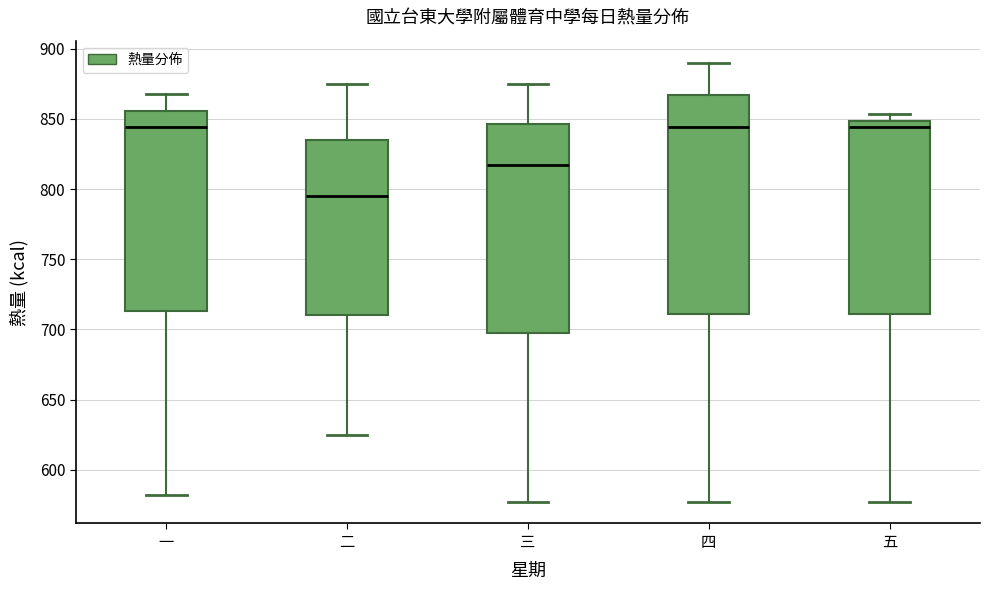

Reading left to right, read every box against the y-axis: the position of its median line, the range the box covers, and the ends of its whiskers. The values are not printed on the chart, so give them approximately, as read against the axis.

一: median 845, box 715 to 855, whiskers 580 to 870
二: median 795, box 710 to 835, whiskers 625 to 875
三: median 815, box 695 to 845, whiskers 580 to 875
四: median 845, box 710 to 865, whiskers 580 to 890
五: median 845, box 710 to 850, whiskers 580 to 855